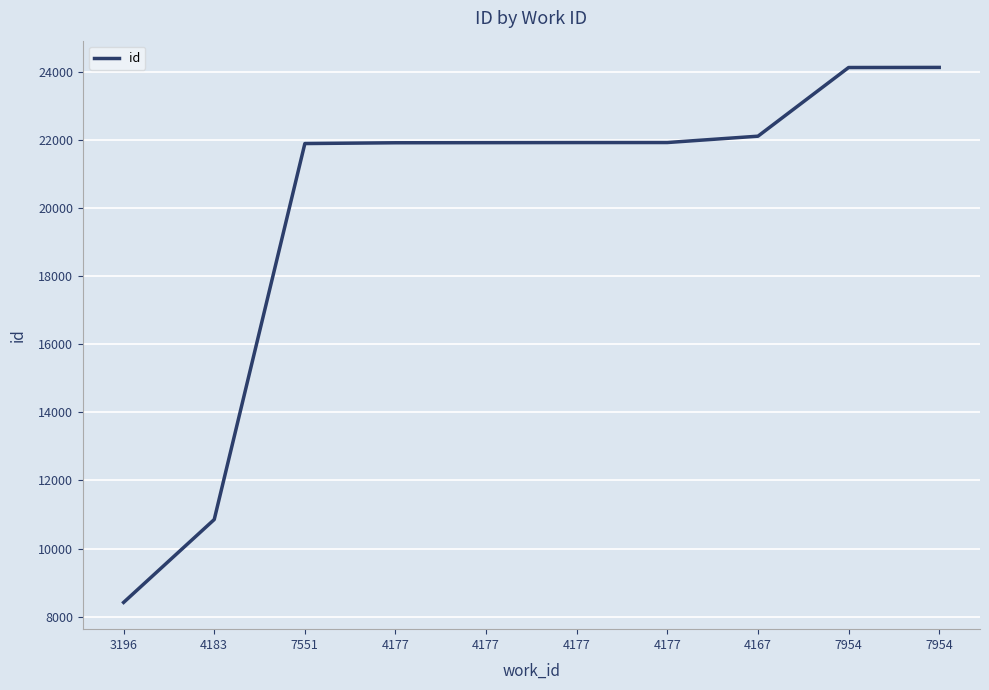

True or false: the data shows 21890 at 7551.

True